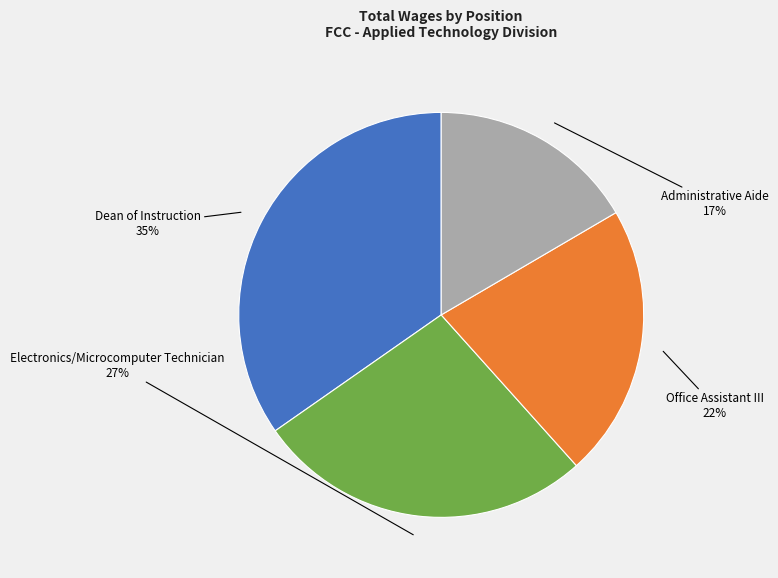

Between Electronics/Microcomputer Technician and Office Assistant III, which is larger?

Electronics/Microcomputer Technician